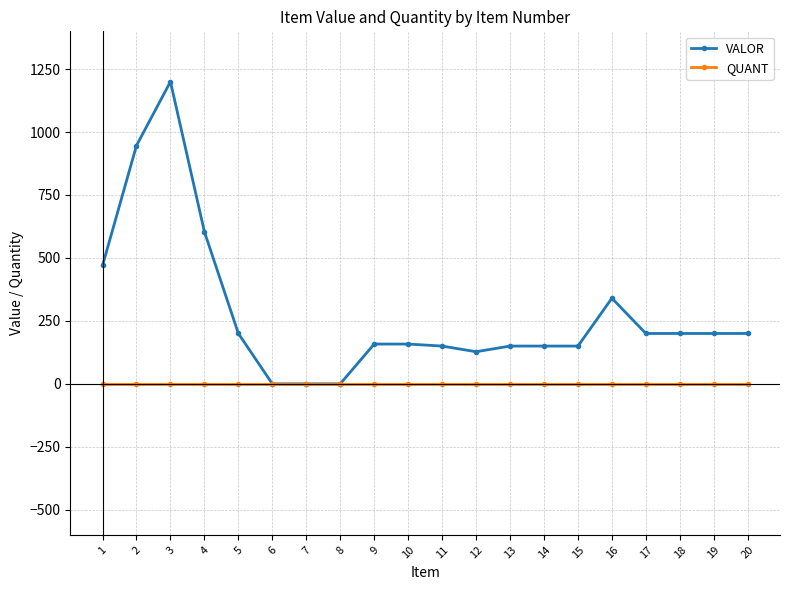

What is the difference between the maximum and minimum values in the VALOR series?

1200.0